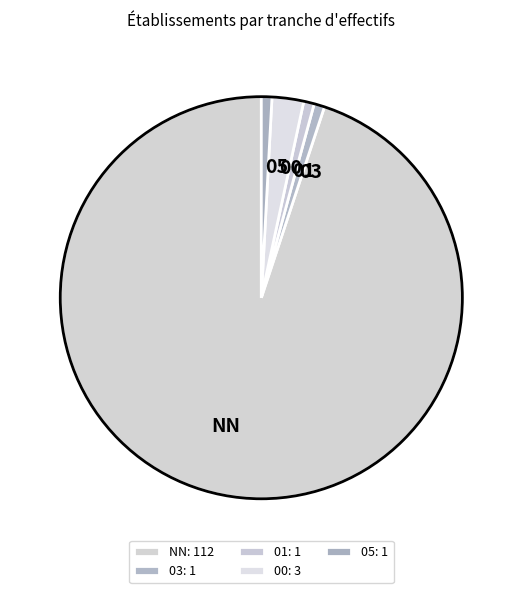

The 01 slice represents 16% of the pie. True or false?

False